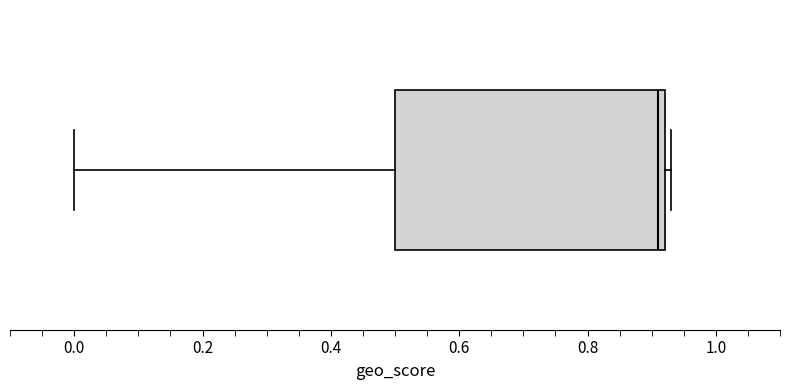

Read this box plot against the x-axis: the position of the median line, the range covered by the box, and the ends of both whiskers. The values are not printed on the chart, so give them approximately, as read against the axis.

median 0.92 (just left of the box's right edge), box 0.50 to 0.92, whiskers 0.00 to 0.94